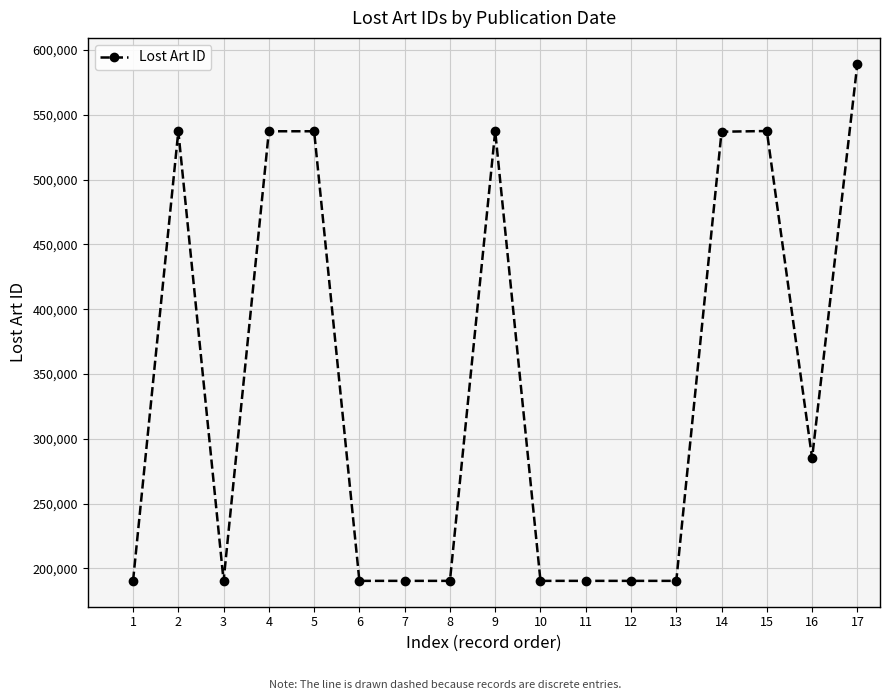

What is the sum of the values at 13 and 16?

475417